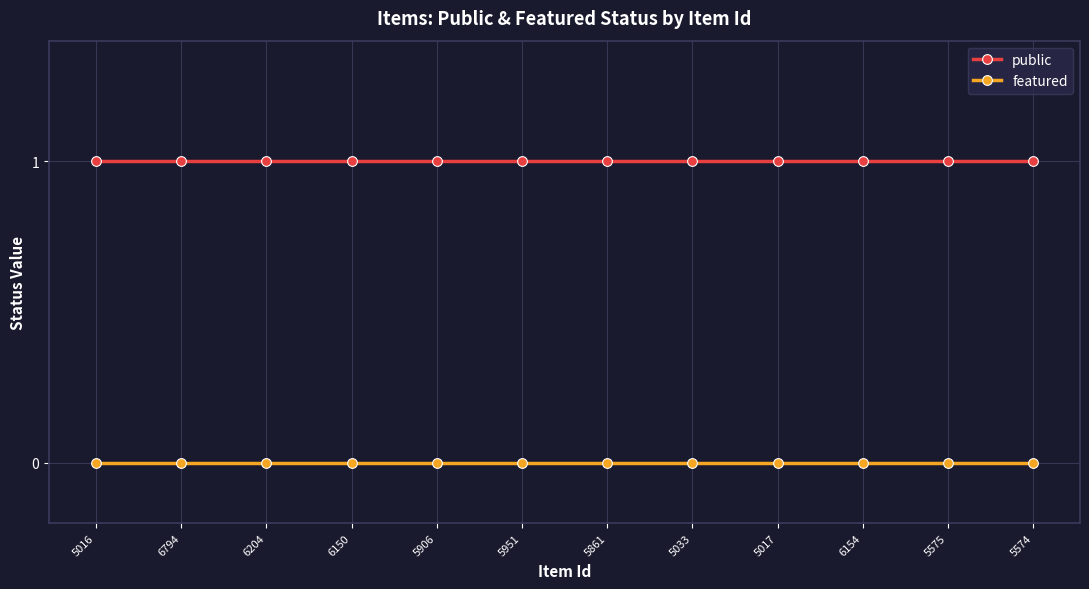

List the series in order of their overall mean, lowest first.

featured, public